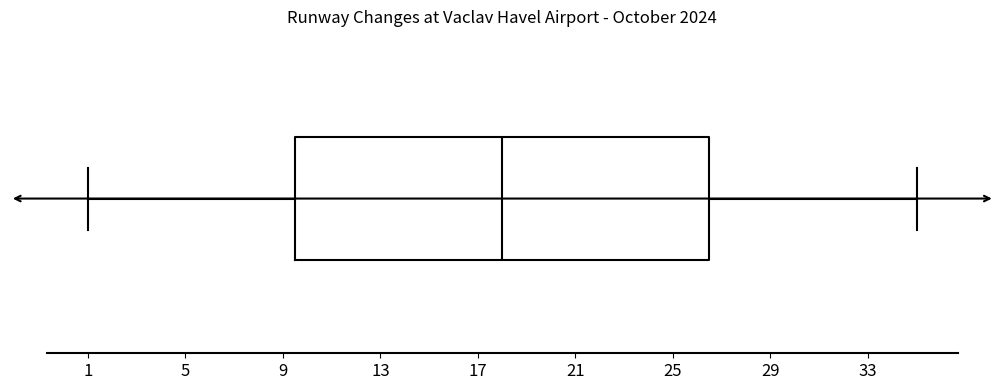

Where is the right edge of the box on the x-axis? The values are not printed on the chart, so give them approximately, as read against the axis.

26.5